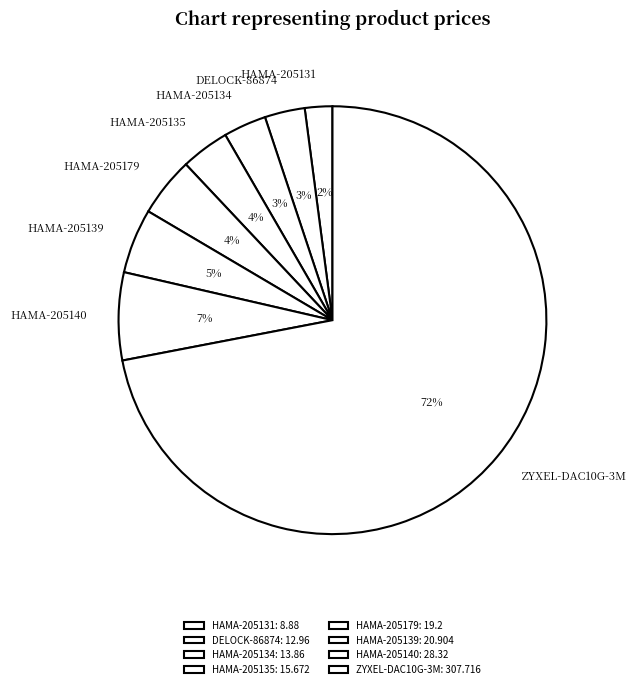

How many slices are in this pie chart?

8